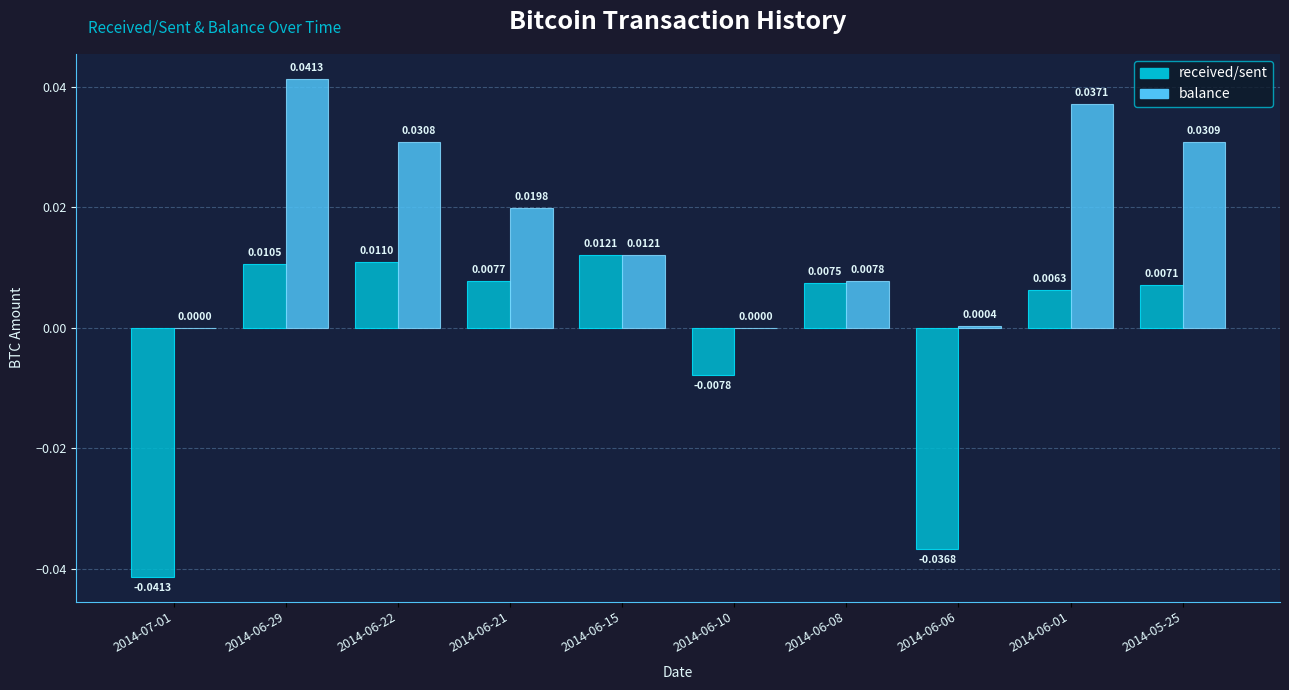

Between 2014-06-29 and 2014-06-15, which series saw the biggest shift?

balance